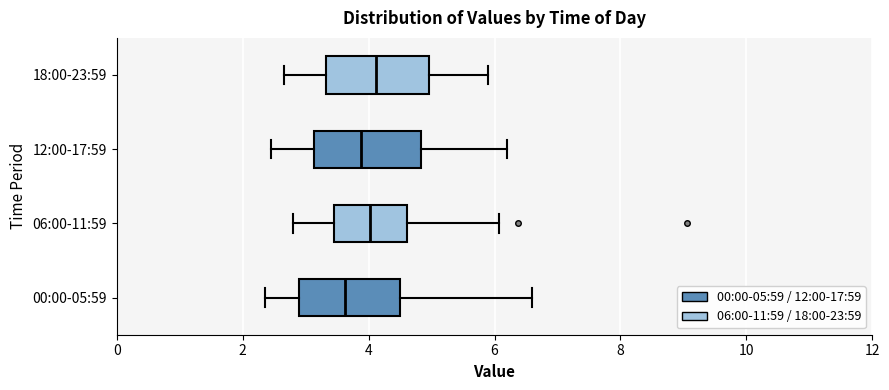

Where does the right whisker of the box for 06:00-11:59 end on the x-axis? The values are not printed on the chart, so give them approximately, as read against the axis.

6.0